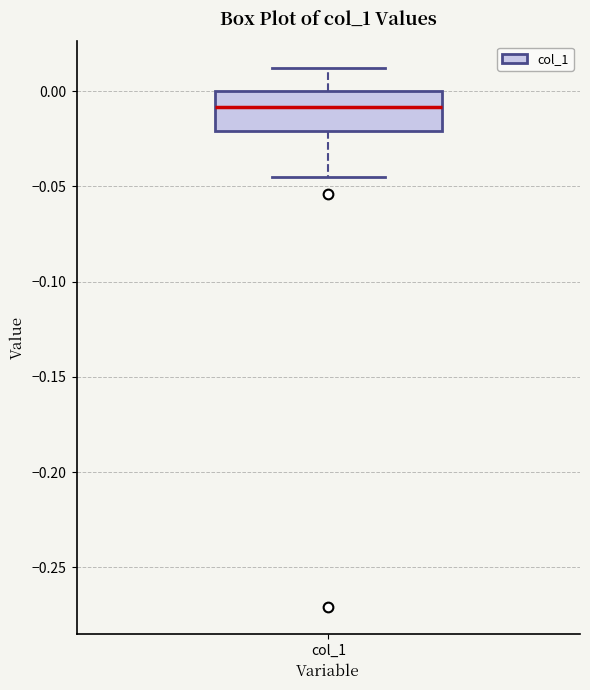

Where does the lower whisker of the box for col_1 end on the y-axis? The values are not printed on the chart, so give them approximately, as read against the axis.

-0.045